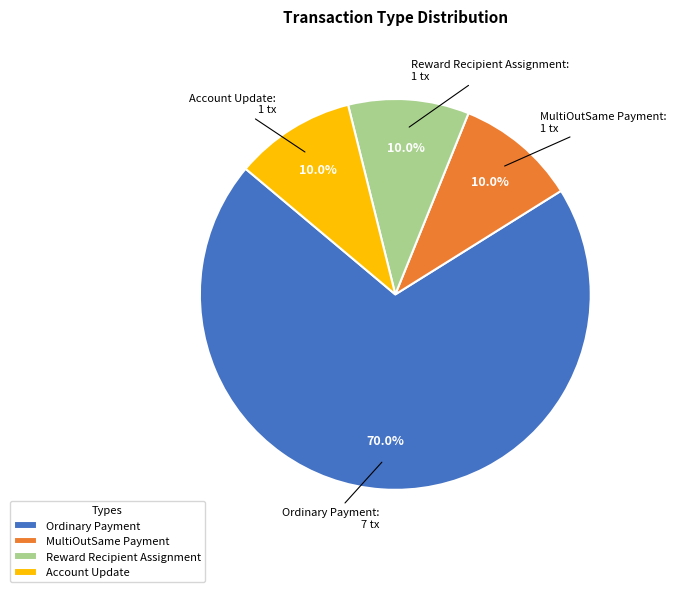

What percentage is the Ordinary Payment slice, to the nearest percent?

70%